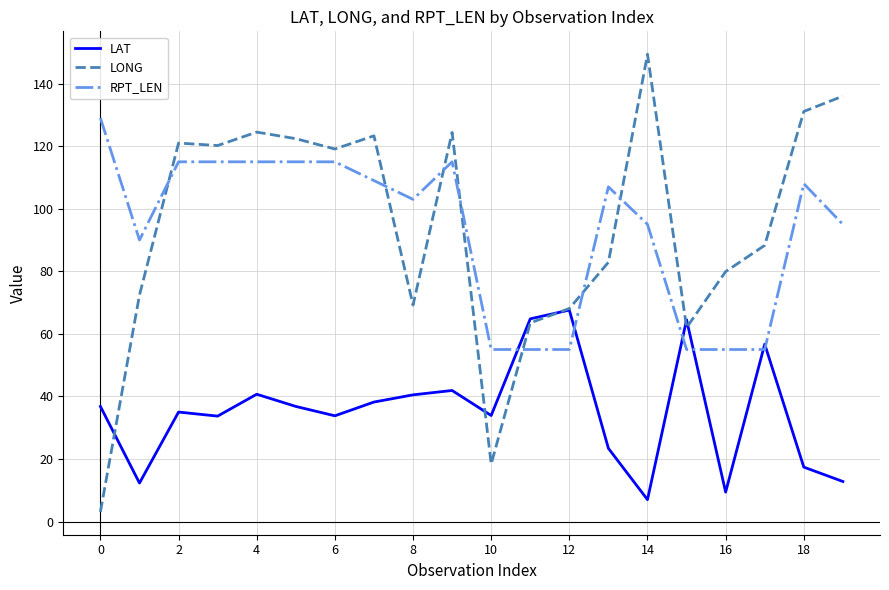

What is the minimum value for RPT_LEN?

55.0